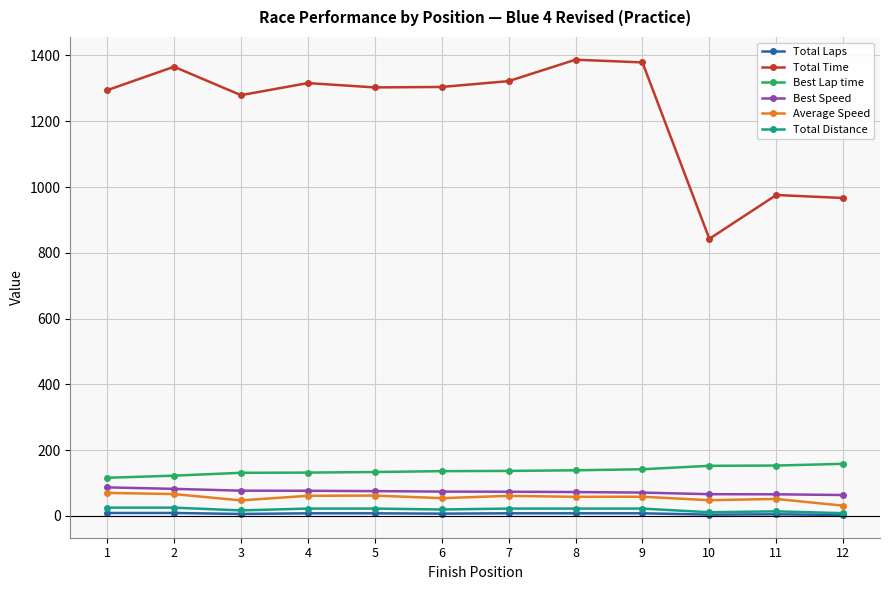

True or false: Total Time and Best Speed intersect in this chart.

False